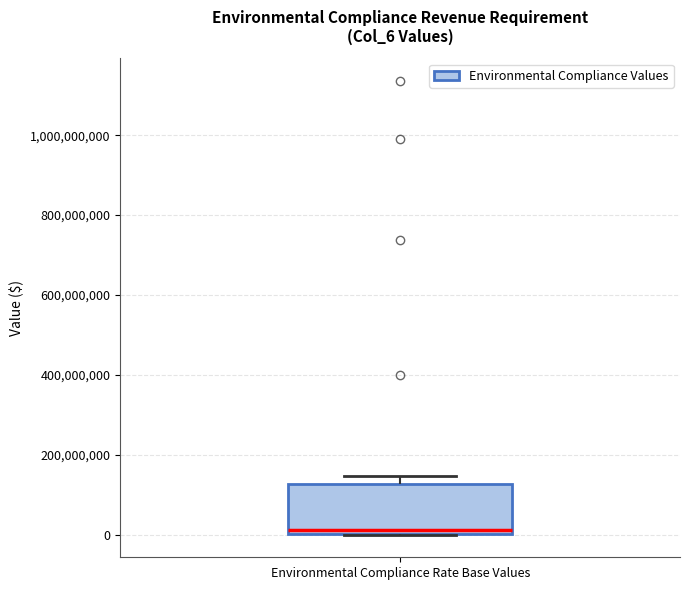

Transcribe this box plot: give where the median line is, the range the box spans, and where the two whiskers end, as read against the y-axis. The values are not printed on the chart, so give them approximately, as read against the axis.

median 20000000, box 0 to 120000000, whiskers 0 to 140000000